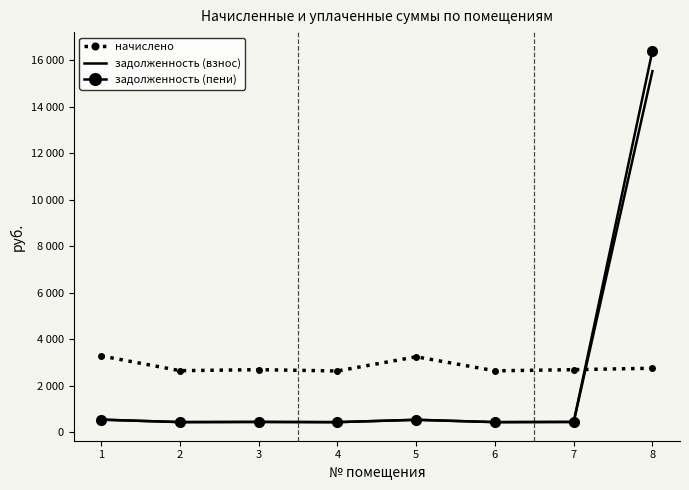

How many intersections are there between задолженность (пени) and начислено?

1